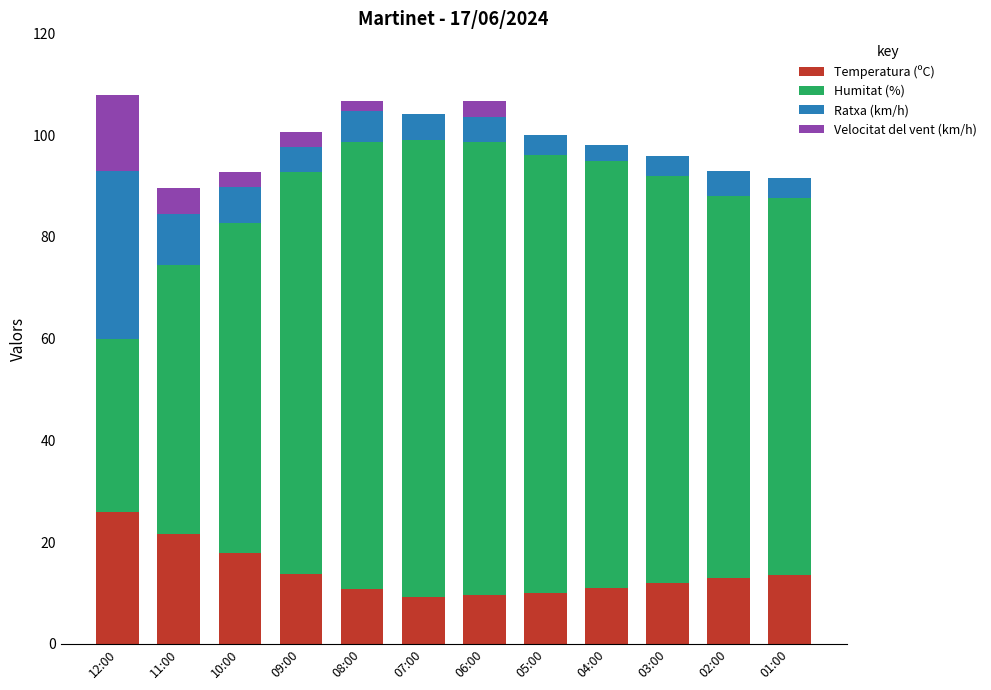

What is the sum of the Temperatura (ºC) values at 04:00 and 05:00?

21.0